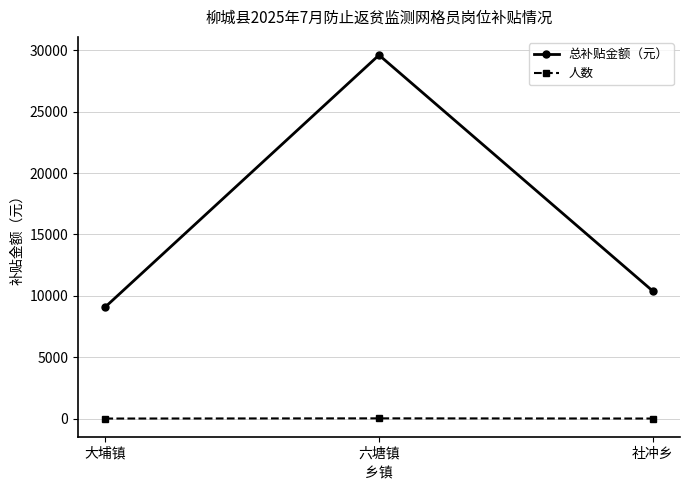

At which label is 总补贴金额（元） closest to 19353?

社冲乡